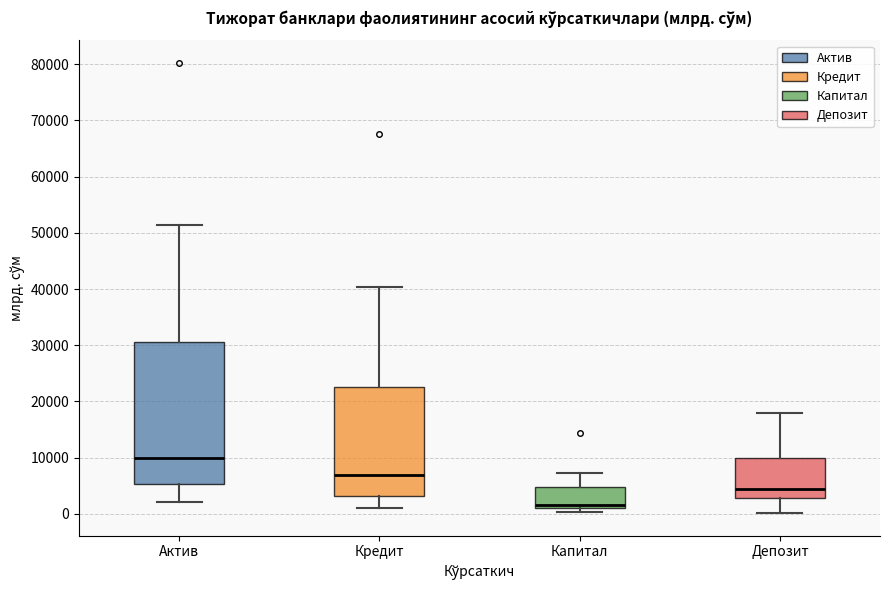

Reading left to right, transcribe this box plot: for each box, give where its median line is, the range the box spans, and where its two whiskers end, as read against the y-axis. The values are not printed on the chart, so give them approximately, as read against the axis.

Актив: median 10000, box 5000 to 31000, whiskers 2000 to 51000
Кредит: median 7000, box 3000 to 23000, whiskers 1000 to 40000
Капитал: median 1000 (just above the box's lower edge), box 1000 to 5000, whiskers 0 to 7000
Депозит: median 4000, box 3000 to 10000, whiskers 0 to 18000